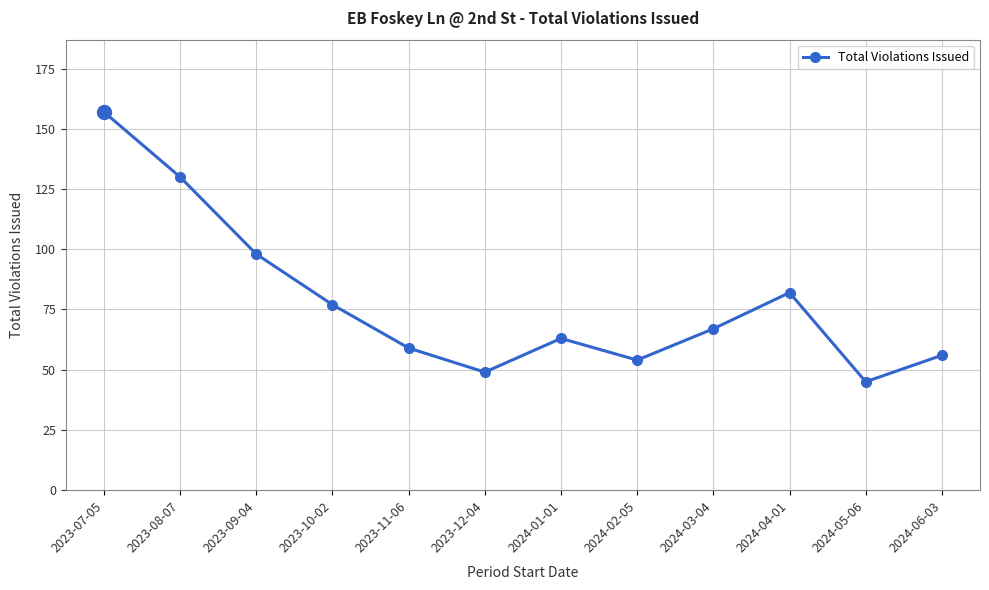

How many values are below 67?

6